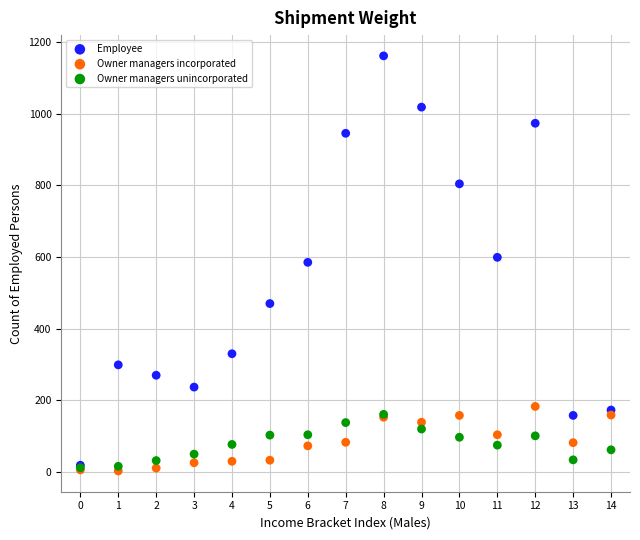

Which series contains the highest Y value?

Employee